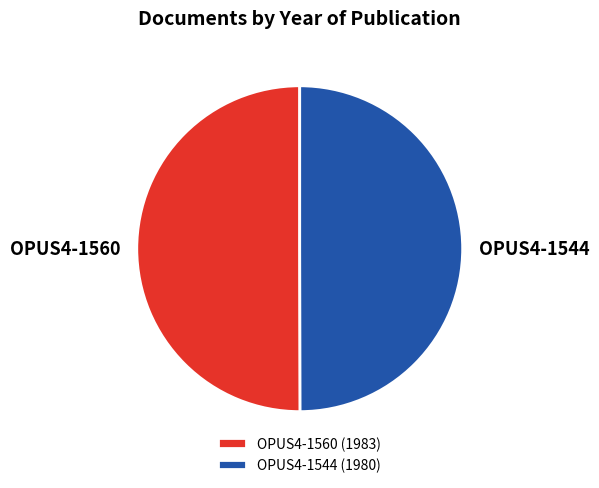

Do OPUS4-1544 and OPUS4-1560 together represent more than half of the pie?

Yes